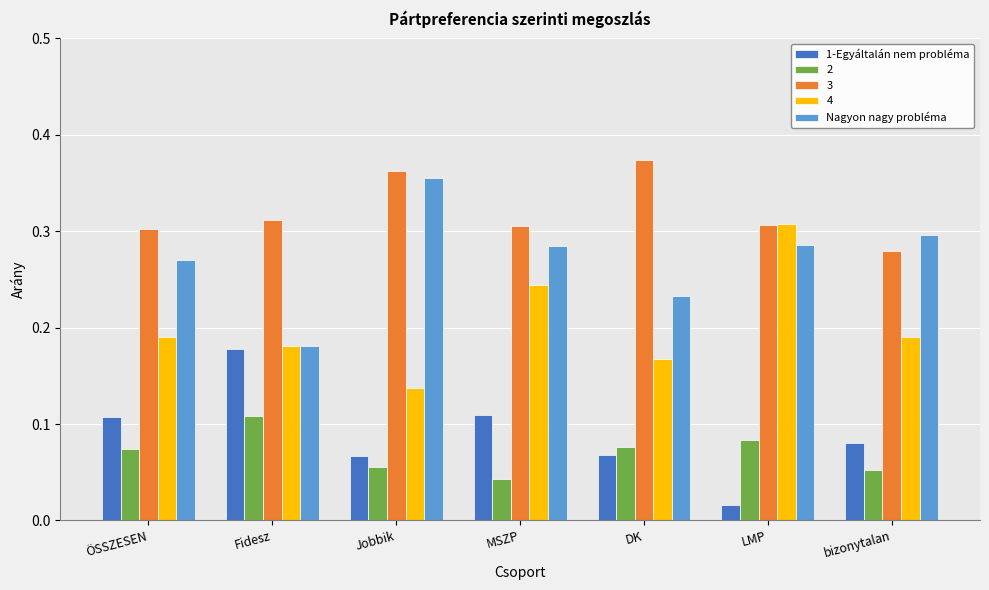

At how many categories does at least one series exceed 0?

7